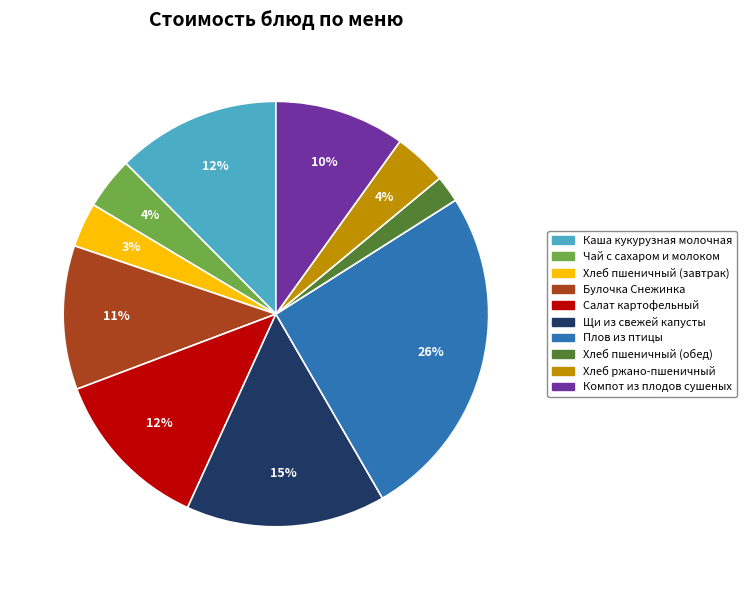

What percentage is the Чай с сахаром и молоком slice, to the nearest percent?

4%